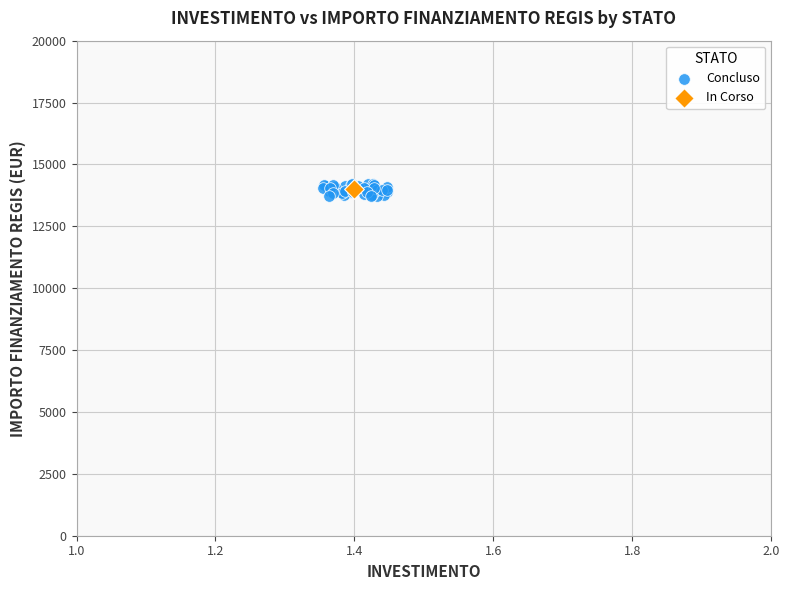

What are all the series names shown in the legend?

Concluso, In Corso